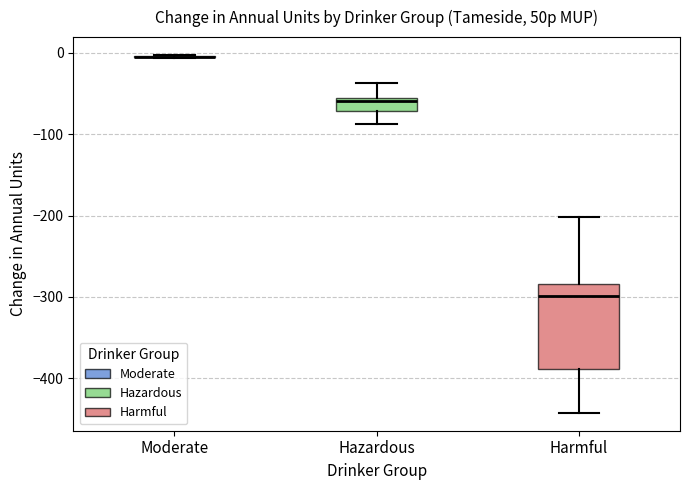

Where does the upper whisker of the box for Hazardous end on the y-axis? The values are not printed on the chart, so give them approximately, as read against the axis.

-40